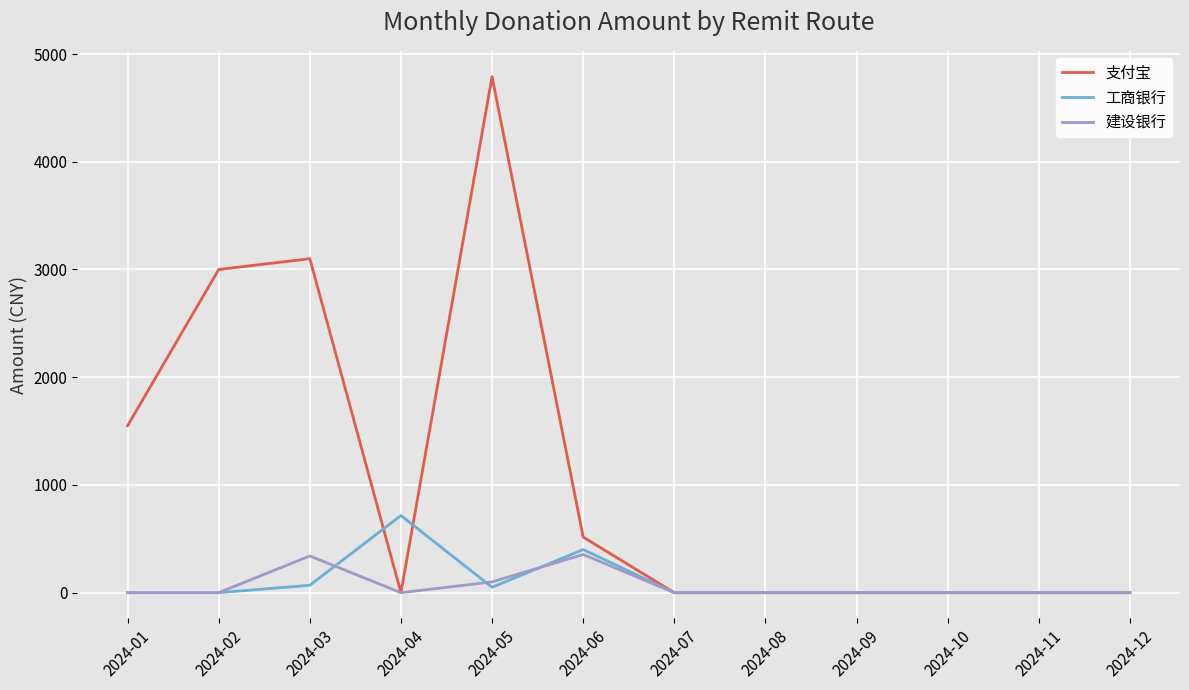

What is the sum of all 支付宝 values?

12956.0